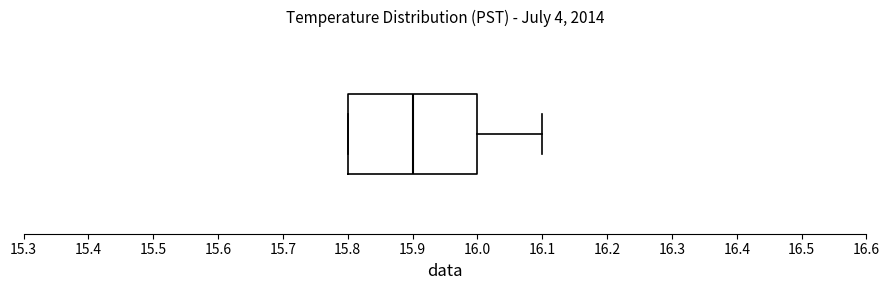

Where does the right whisker of the box end on the x-axis? The values are not printed on the chart, so give them approximately, as read against the axis.

16.1